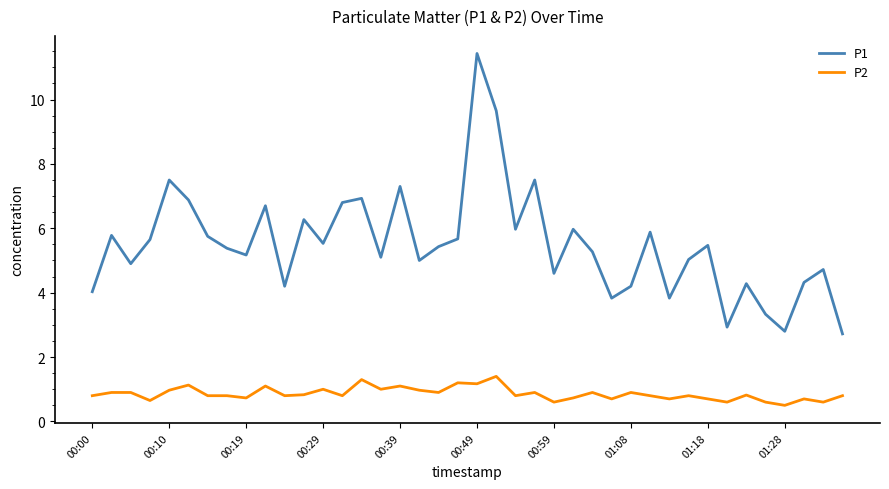

What is the difference between the maximum and minimum values in the P2 series?

0.9